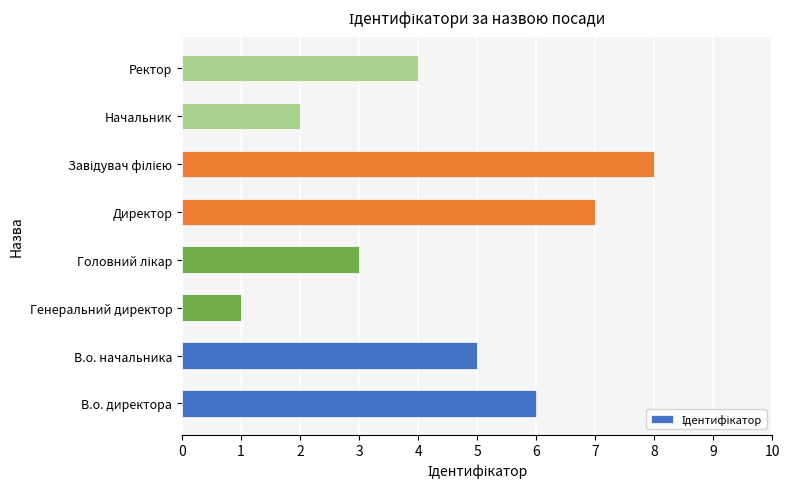

What is the difference between the second highest and second lowest values?

5